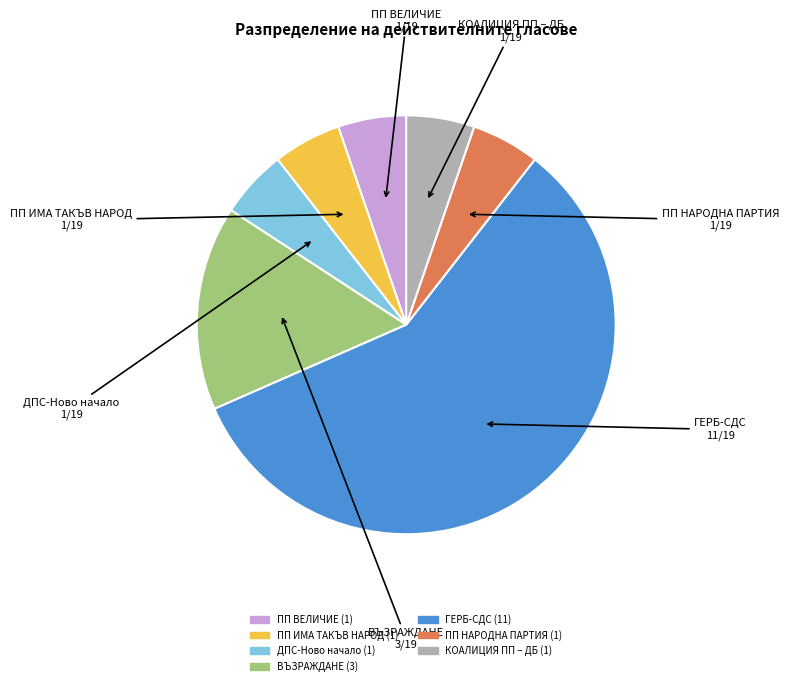

Which has a higher value, ПП НАРОДНА ПАРТИЯ or ГЕРБ-СДС?

ГЕРБ-СДС